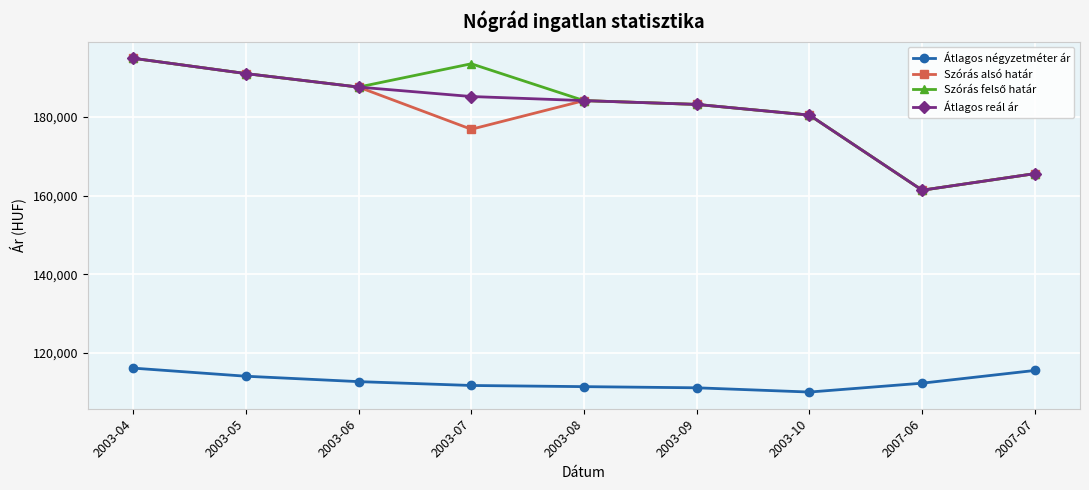

True or false: Átlagos reál ár and Átlagos négyzetméter ár intersect in this chart.

False